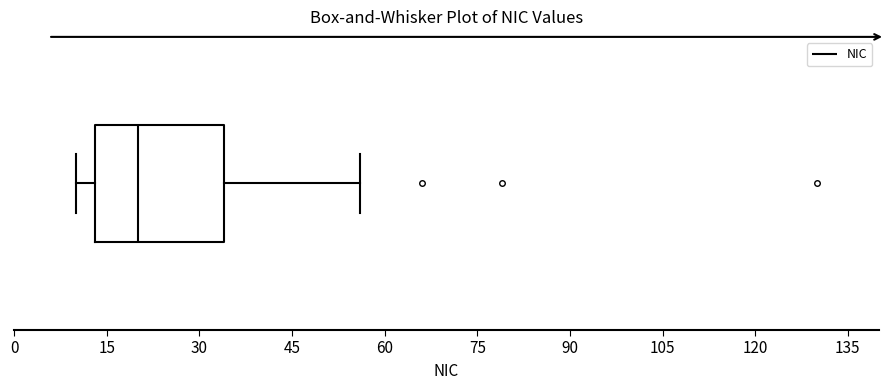

Transcribe this box plot: give where the median line is, the range the box spans, and where the two whiskers end, as read against the x-axis. The values are not printed on the chart, so give them approximately, as read against the axis.

median 20, box 14 to 34, whiskers 10 to 56